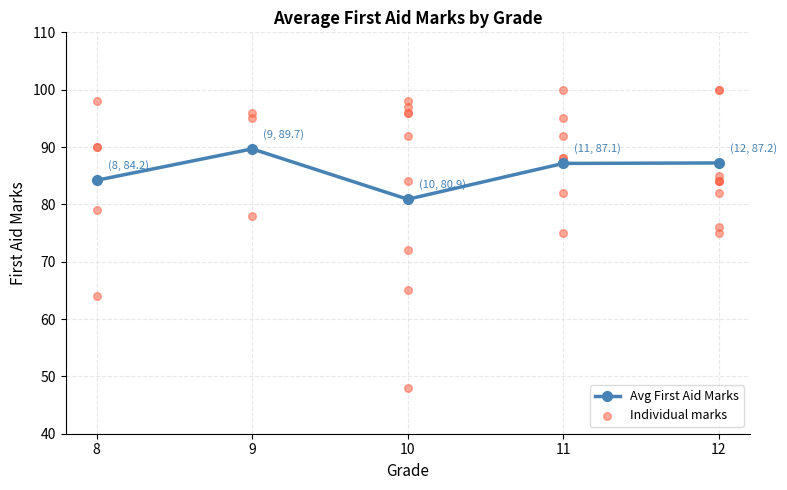

Which series has the largest total across all categories?

Avg First Aid Marks